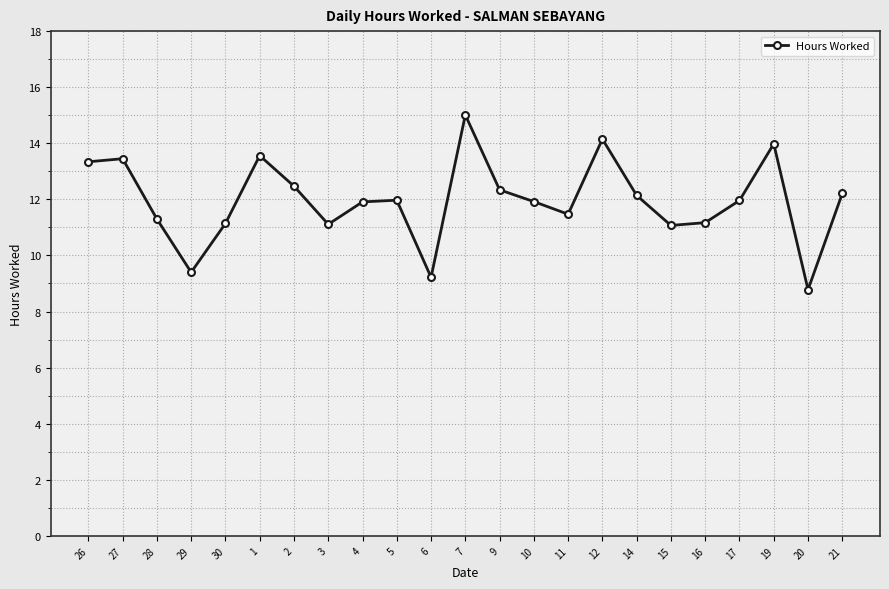

What is the label of the 22nd point from the right?

27